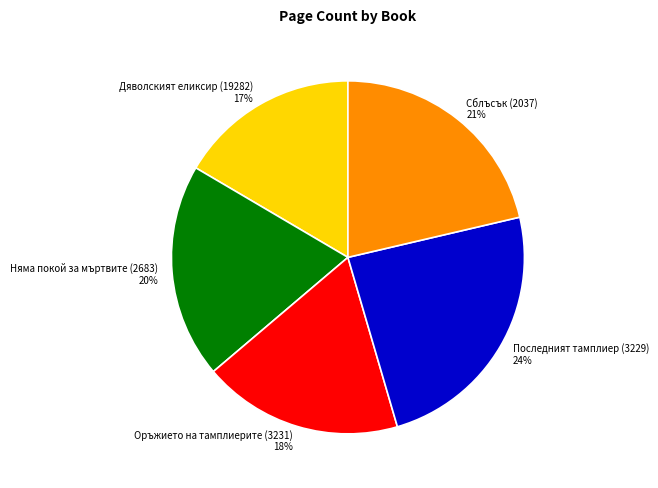

How many segments does this pie chart have?

5